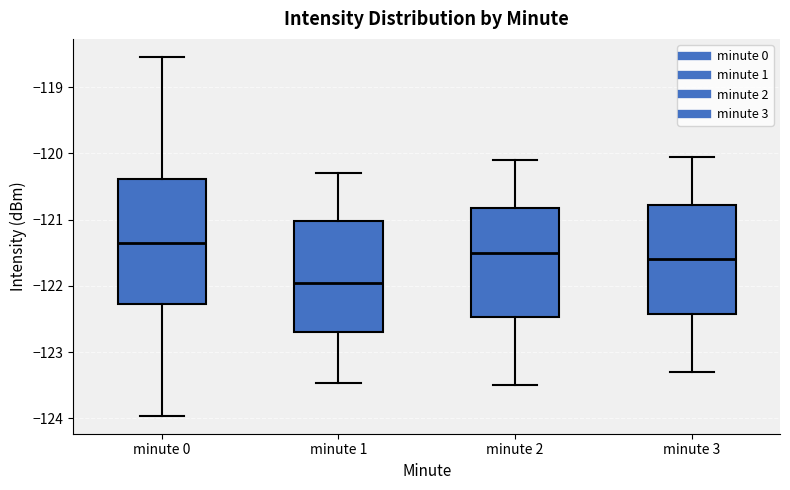

Reading left to right, read every box against the y-axis: the position of its median line, the range the box covers, and the ends of its whiskers. The values are not printed on the chart, so give them approximately, as read against the axis.

minute 0: median -121.3, box -122.3 to -120.4, whiskers -124.0 to -118.5
minute 1: median -121.9, box -122.7 to -121.0, whiskers -123.5 to -120.3
minute 2: median -121.5, box -122.5 to -120.8, whiskers -123.5 to -120.1
minute 3: median -121.6, box -122.4 to -120.8, whiskers -123.3 to -120.0